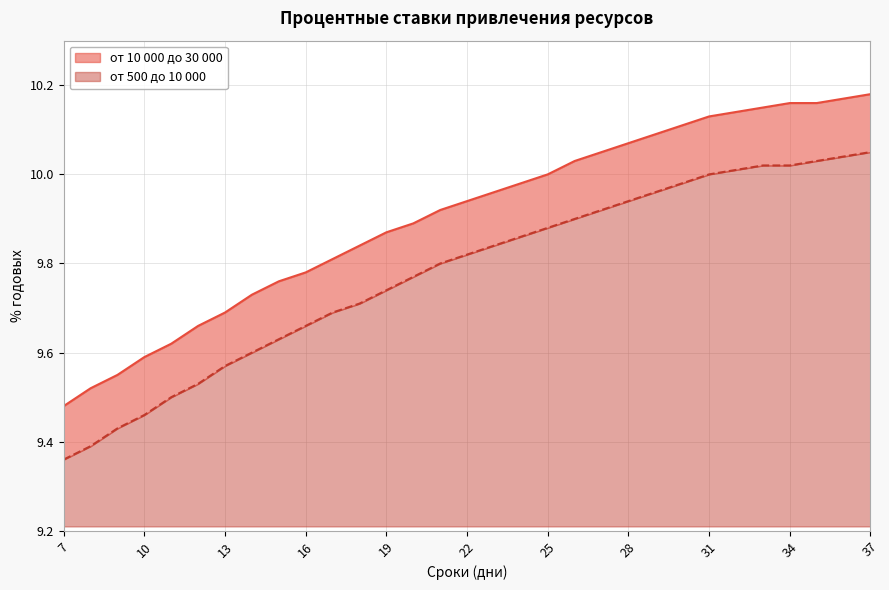

The от 500 до 10 000 series shows 4.4 at 35. True or false?

False